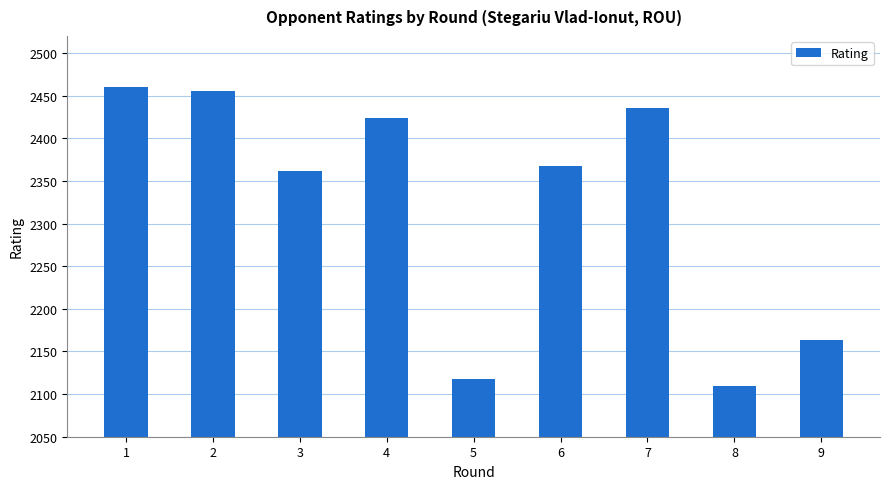

Reading right to left, transcribe all the data shown in this chart.

9=2164	8=2109	7=2436	6=2367	5=2118	4=2424	3=2362	2=2456	1=2460